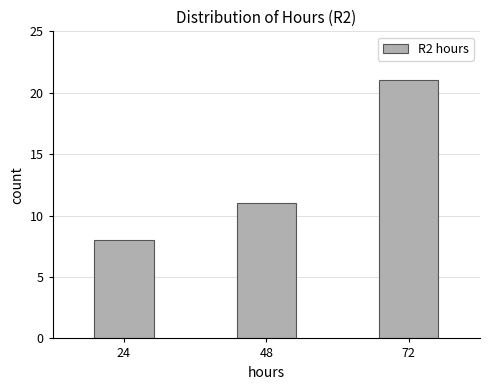

Reading left to right, transcribe all the data shown in this chart.

24=8	48=11	72=21